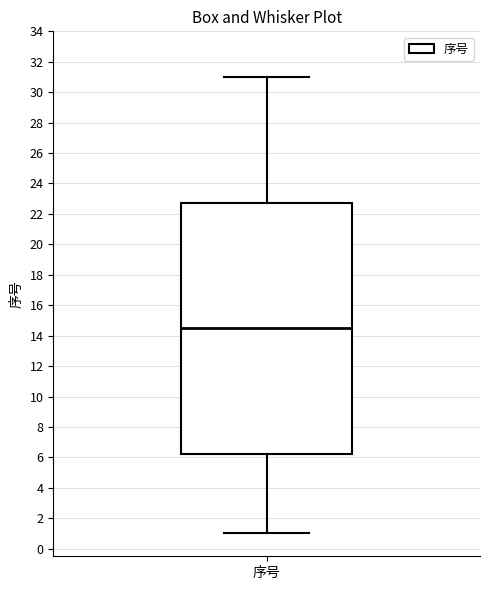

Read this box plot against the y-axis: the position of the median line, the range covered by the box, and the ends of both whiskers. The values are not printed on the chart, so give them approximately, as read against the axis.

median 14.6, box 6.2 to 22.8, whiskers 1.0 to 31.0